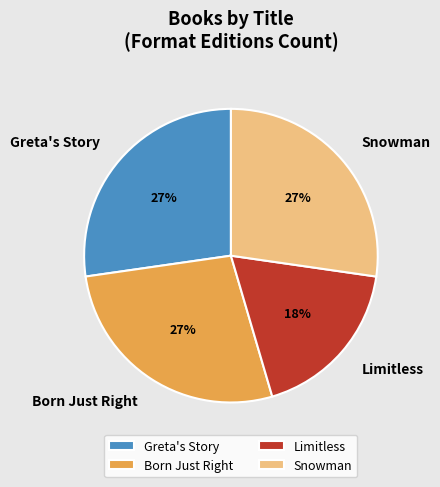

Is there a majority slice in this chart?

No